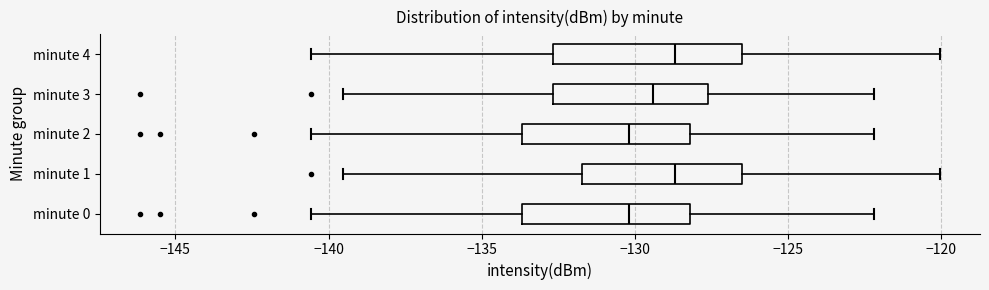

Comparing the boxes themselves (not the whiskers), which one is the widest?

minute 4